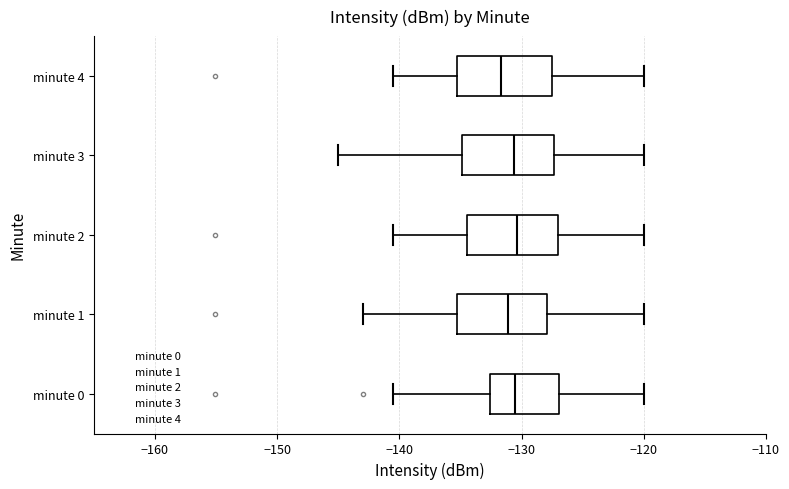

Reading bottom to top, read every box against the x-axis: the position of its median line, the range the box covers, and the ends of its whiskers. The values are not printed on the chart, so give them approximately, as read against the axis.

minute 0: median -130, box -133 to -127, whiskers -140 to -120
minute 1: median -131, box -135 to -128, whiskers -143 to -120
minute 2: median -130, box -134 to -127, whiskers -140 to -120
minute 3: median -131, box -135 to -127, whiskers -145 to -120
minute 4: median -132, box -135 to -128, whiskers -141 to -120